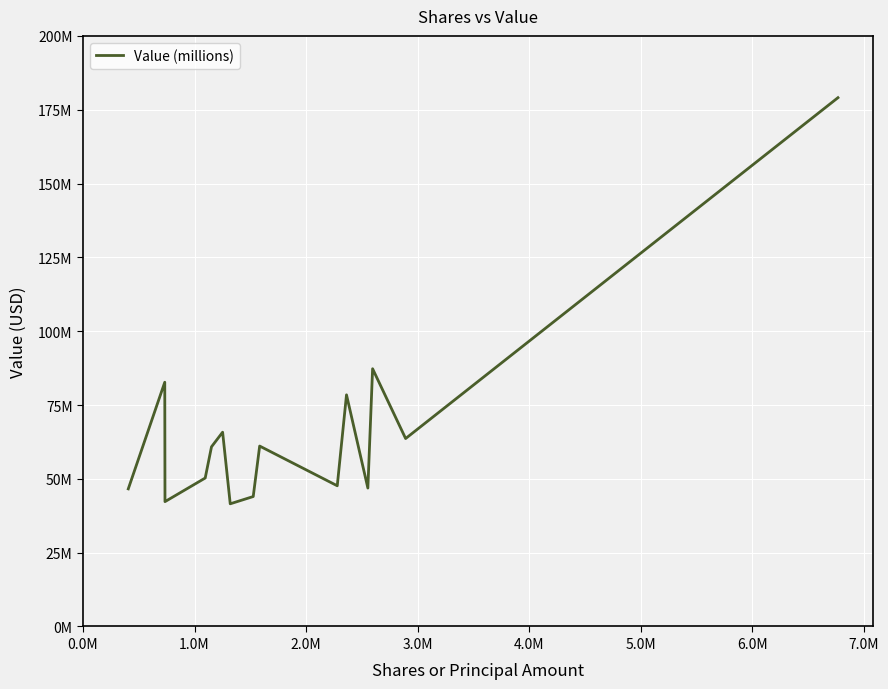

Does the chart have visible grid lines?

Yes